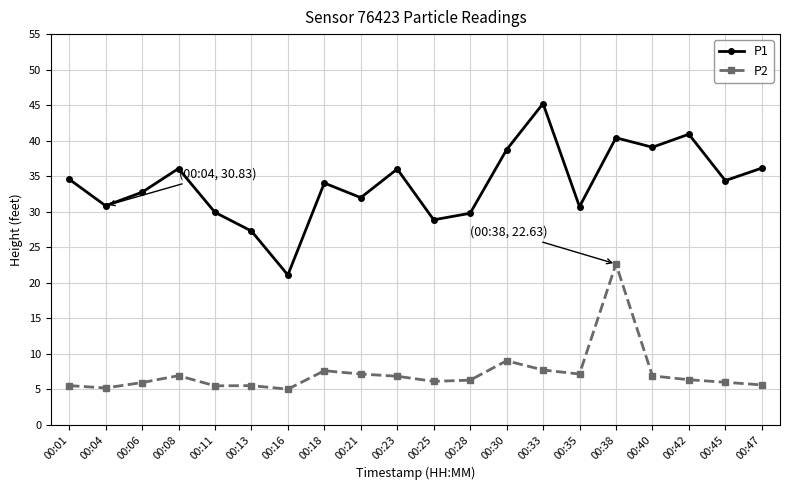

What is the value of the P2 point at the 18th from the left?

6.3